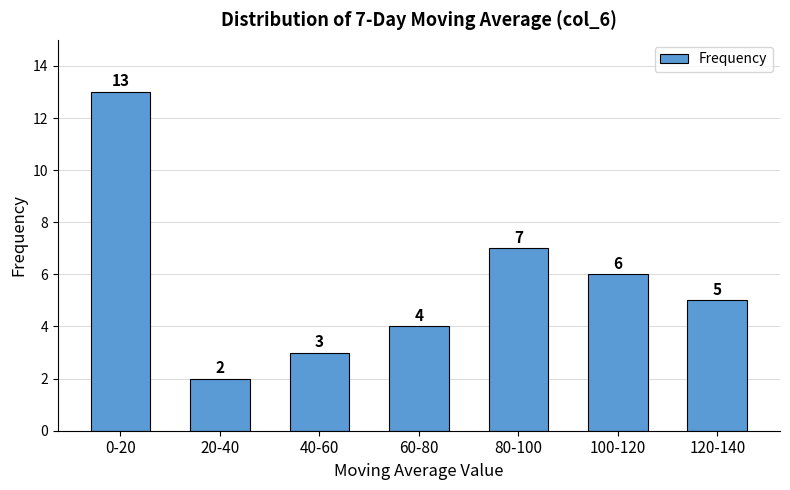

Reading left to right, extract all data points from this chart.

13	2	3	4	7	6	5